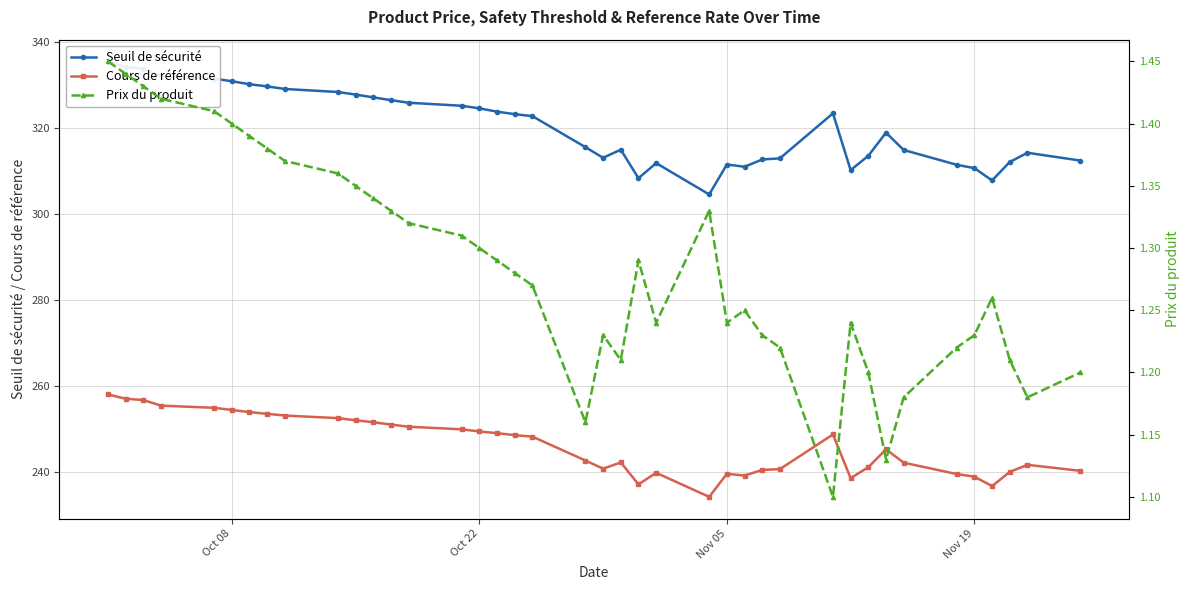

True or false: Cours de référence has a value of 407.7 at Nov 05.

False